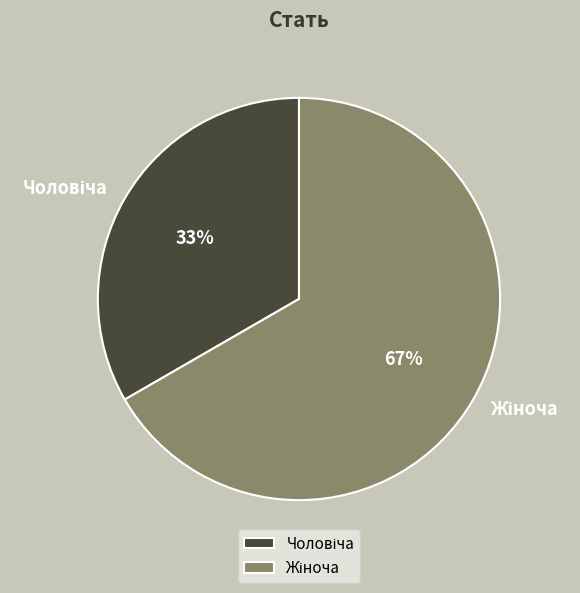

What portion of the pie excludes Жіноча?

33.3%